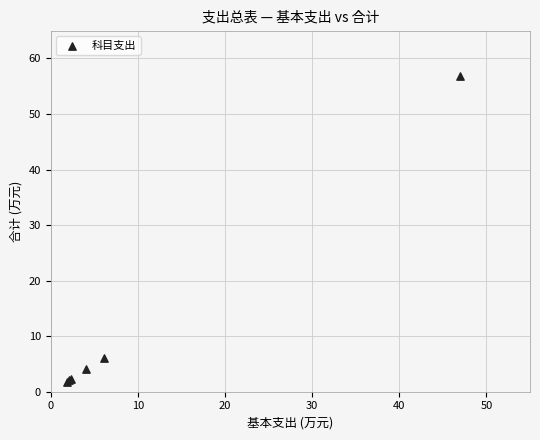

What Y value in the scatter plot is closest to 29?

6.1